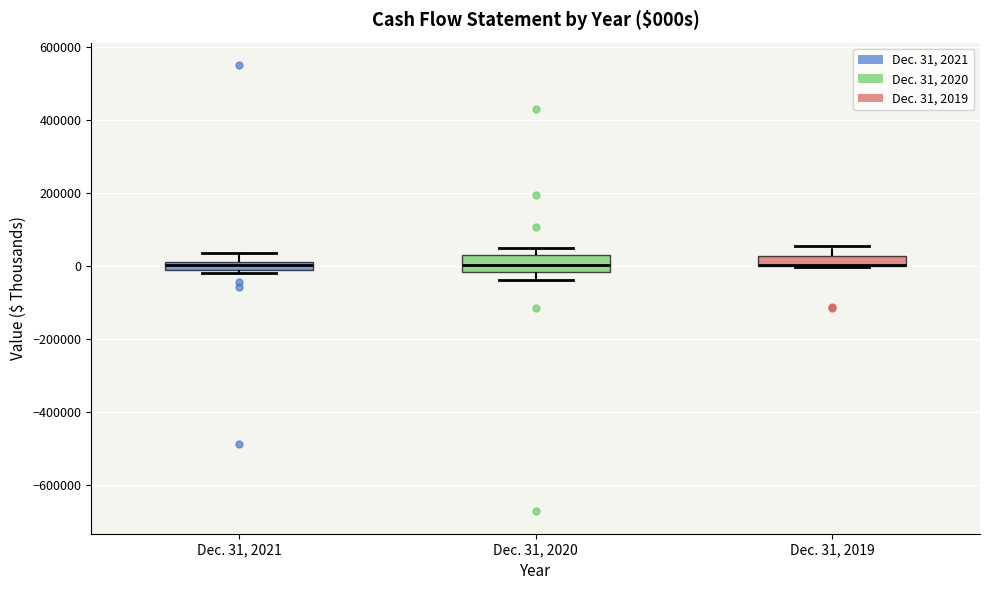

Where is the upper edge of the box for Dec. 31, 2021 on the y-axis? The values are not printed on the chart, so give them approximately, as read against the axis.

20000